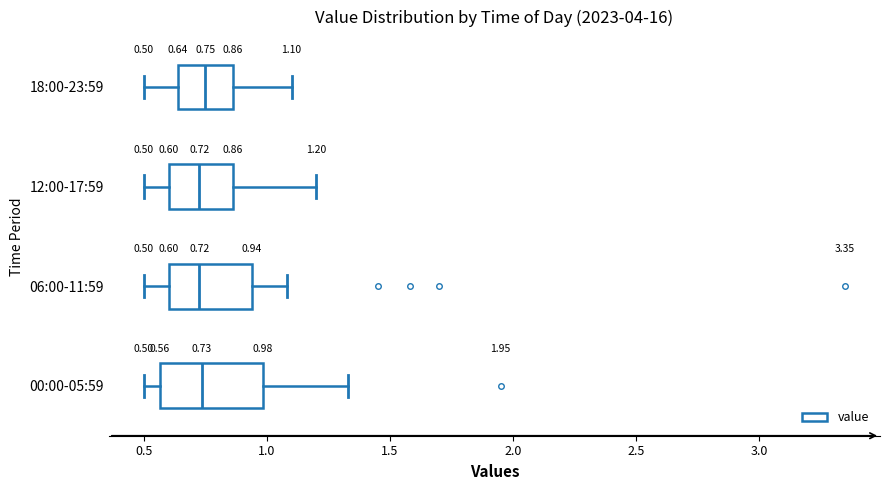

Comparing the boxes themselves (not the whiskers), which one is the widest?

00:00-05:59